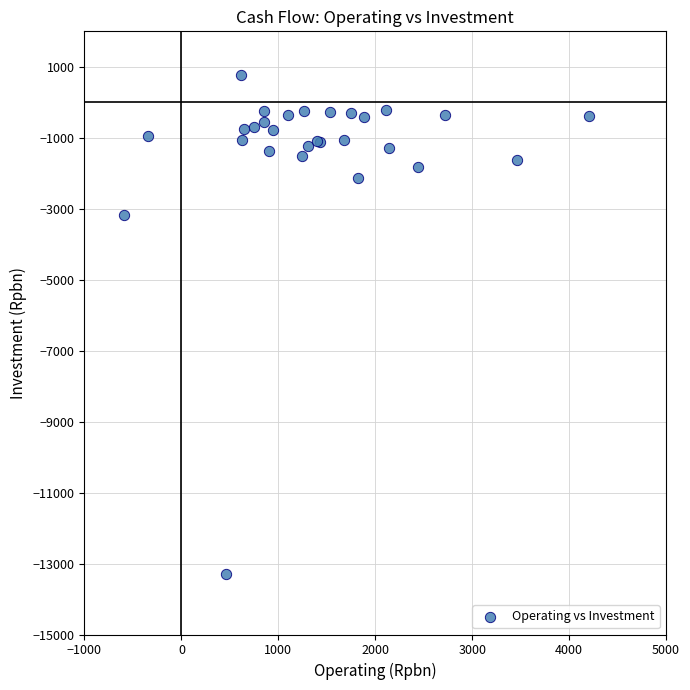

What Y value in the scatter plot is closest to -6275?

-3190.0